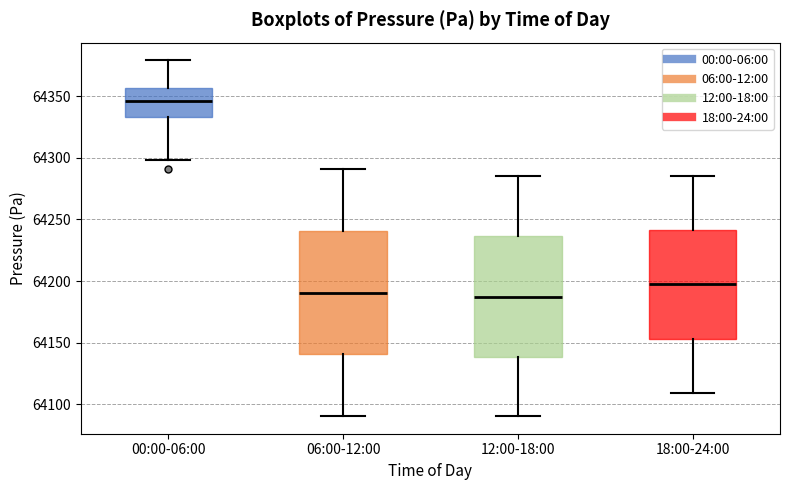

Reading left to right, read every box against the y-axis: the position of its median line, the range the box covers, and the ends of its whiskers. The values are not printed on the chart, so give them approximately, as read against the axis.

00:00-06:00: median 64345, box 64335 to 64355, whiskers 64300 to 64380
06:00-12:00: median 64190, box 64140 to 64240, whiskers 64090 to 64290
12:00-18:00: median 64190, box 64140 to 64235, whiskers 64090 to 64285
18:00-24:00: median 64195, box 64155 to 64240, whiskers 64110 to 64285